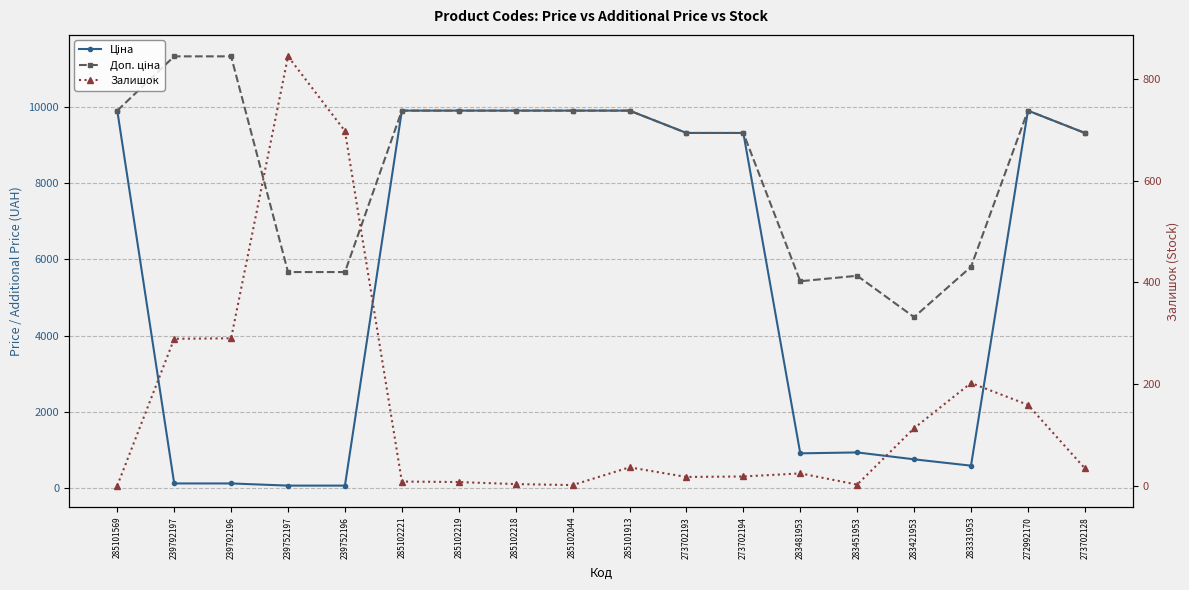

How many categories are shown in the chart?

18